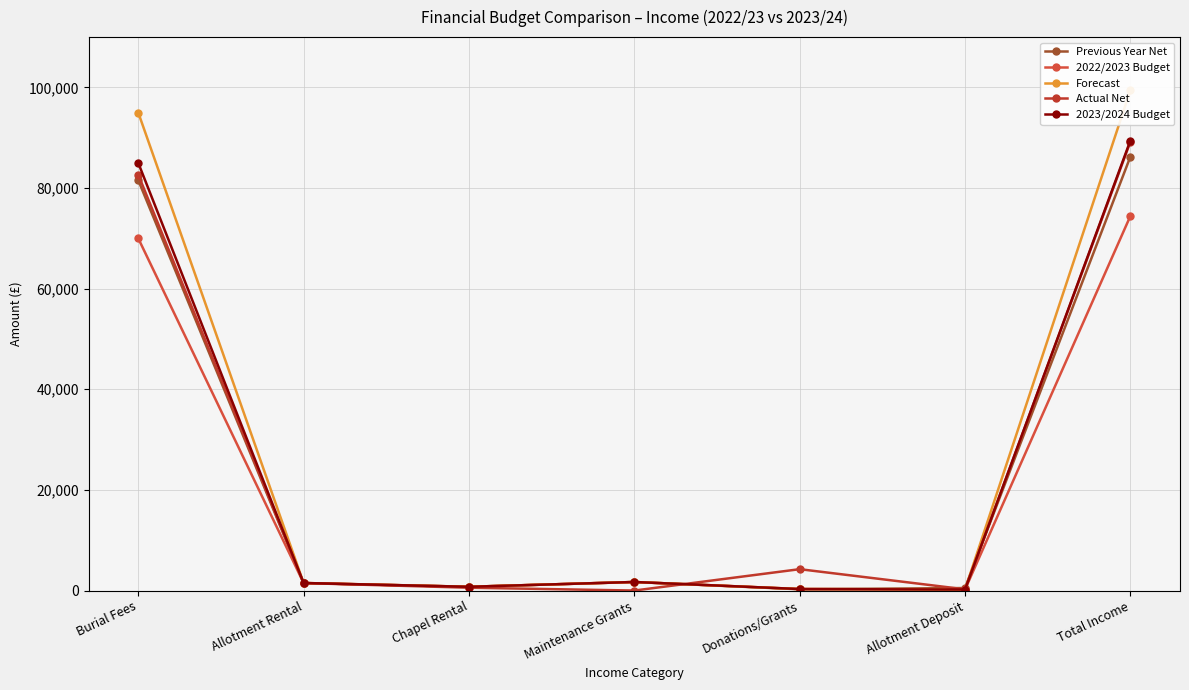

Does the chart have visible grid lines?

Yes